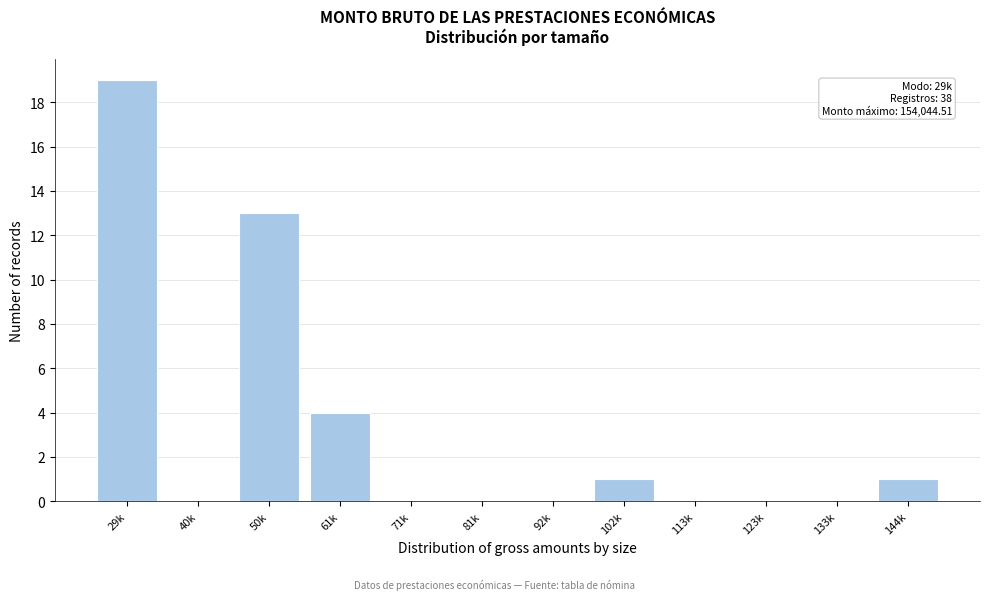

Reading left to right, transcribe all the data shown in this chart.

29k=19	40k=0	50k=13	61k=4	71k=0	81k=0	92k=0	102k=1	113k=0	123k=0	133k=0	144k=1